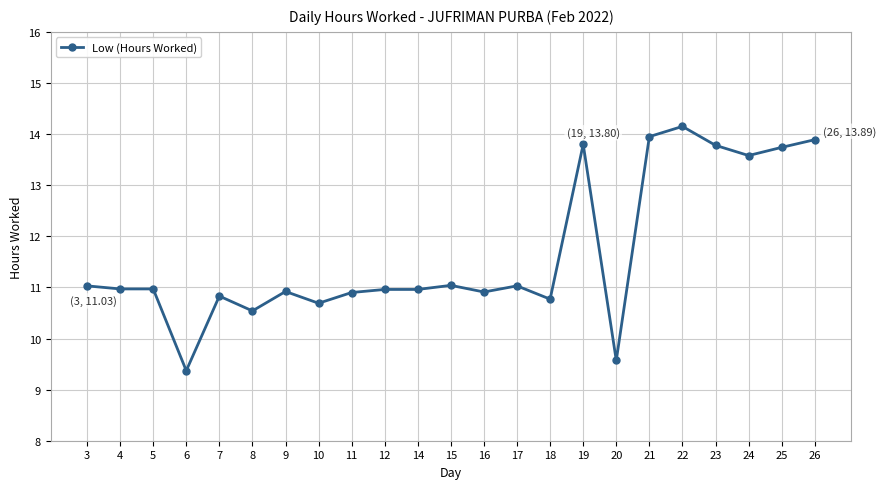

What is the greatest value displayed?

14.2